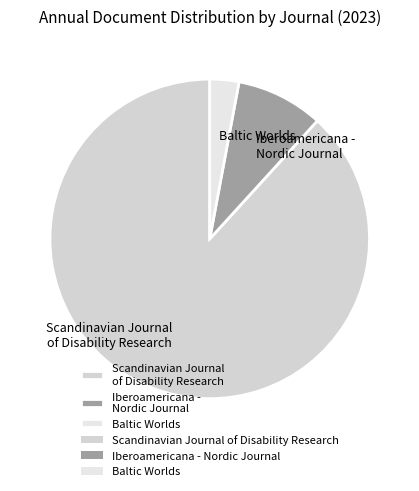

Between Scandinavian Journal of Disability Research and Iberoamericana - Nordic Journal, which is larger?

Scandinavian Journal of Disability Research